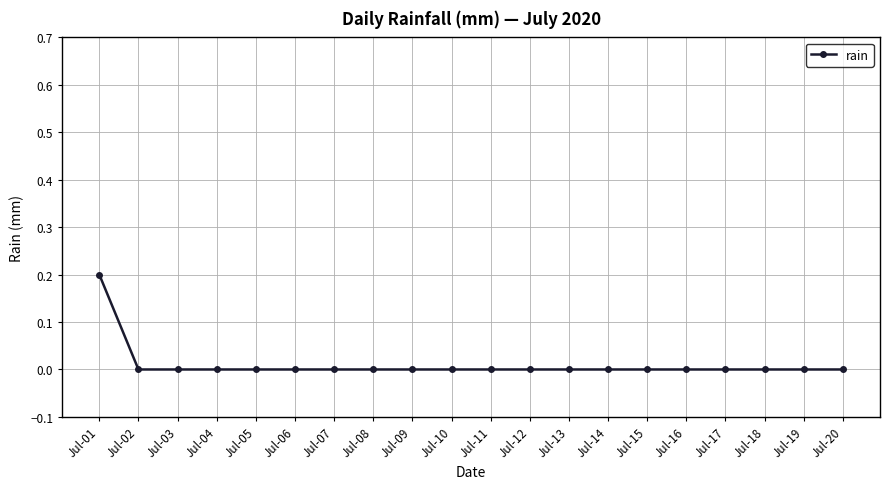

Reading right to left, list all the values displayed in this chart.

Jul-20=0.0	Jul-19=0.0	Jul-18=0.0	Jul-17=0.0	Jul-16=0.0	Jul-15=0.0	Jul-14=0.0	Jul-13=0.0	Jul-12=0.0	Jul-11=0.0	Jul-10=0.0	Jul-09=0.0	Jul-08=0.0	Jul-07=0.0	Jul-06=0.0	Jul-05=0.0	Jul-04=0.0	Jul-03=0.0	Jul-02=0.0	Jul-01=0.2